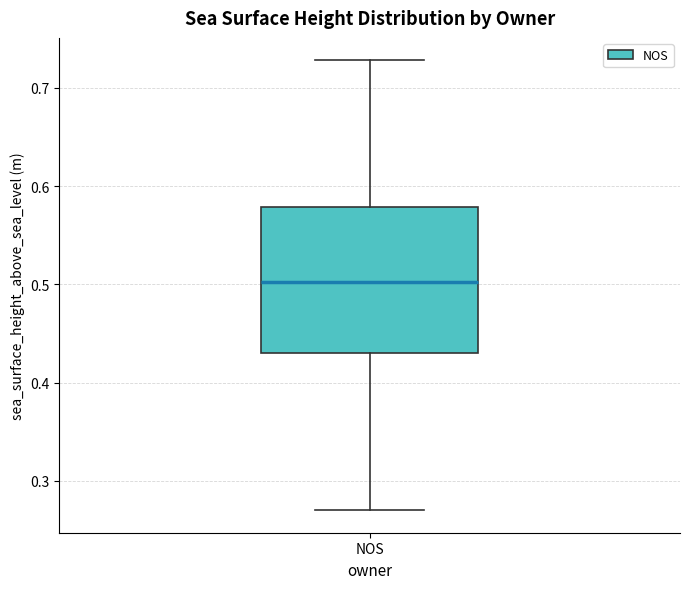

Transcribe this box plot: give where the median line is, the range the box spans, and where the two whiskers end, as read against the y-axis. The values are not printed on the chart, so give them approximately, as read against the axis.

median 0.50, box 0.43 to 0.58, whiskers 0.27 to 0.73